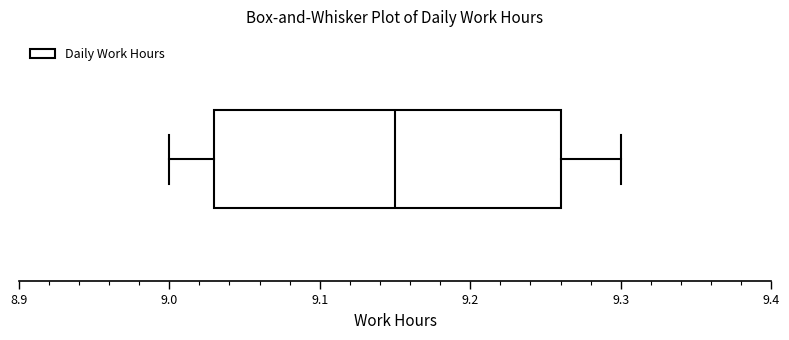

Where does the left whisker of the box end on the x-axis? The values are not printed on the chart, so give them approximately, as read against the axis.

9.00